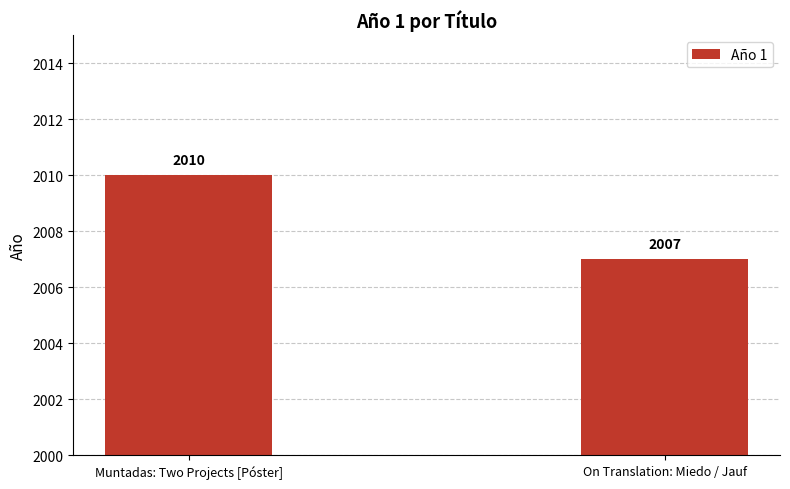

The value at Muntadas: Two Projects [Póster] is 2010. True or false?

True